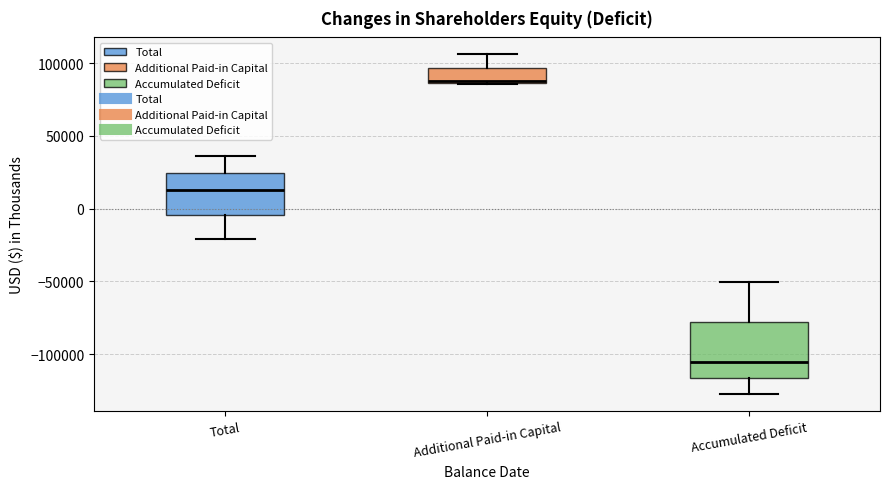

Where is the upper edge of the box for Additional Paid-in Capital on the y-axis? The values are not printed on the chart, so give them approximately, as read against the axis.

95000